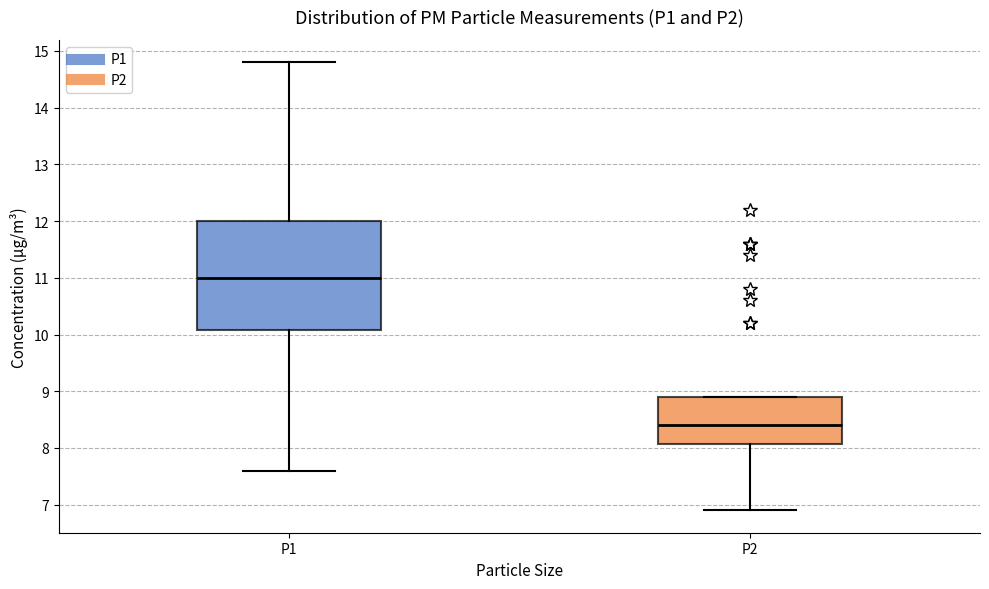

Reading left to right, transcribe this box plot: for each box, give where its median line is, the range the box spans, and where its two whiskers end, as read against the y-axis. The values are not printed on the chart, so give them approximately, as read against the axis.

P1: median 11.0, box 10.1 to 12.0, whiskers 7.6 to 14.8
P2: median 8.4, box 8.1 to 8.9, whiskers 6.9 to 8.9